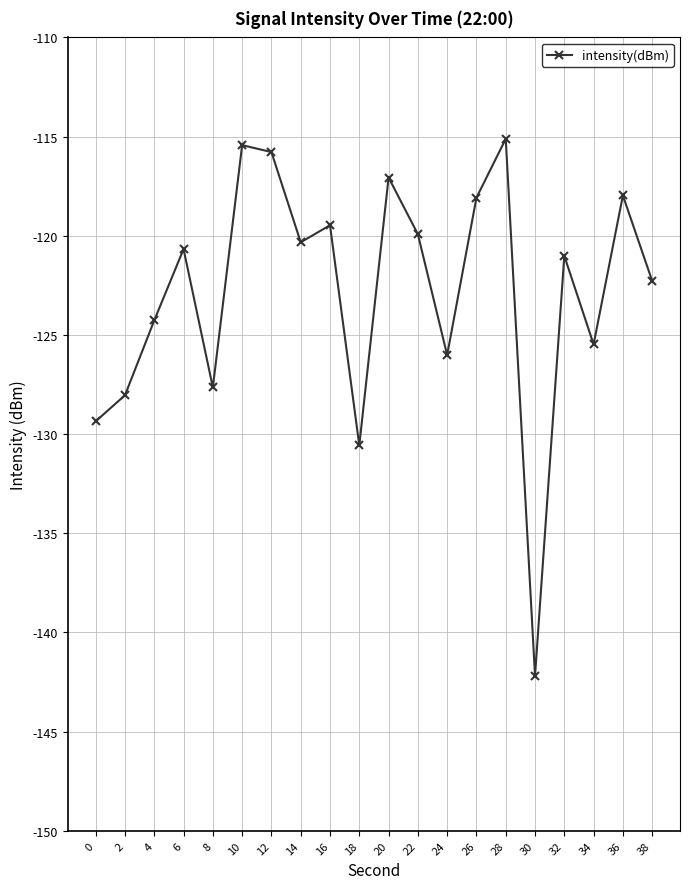

Between 36 and 34, which is larger?

36